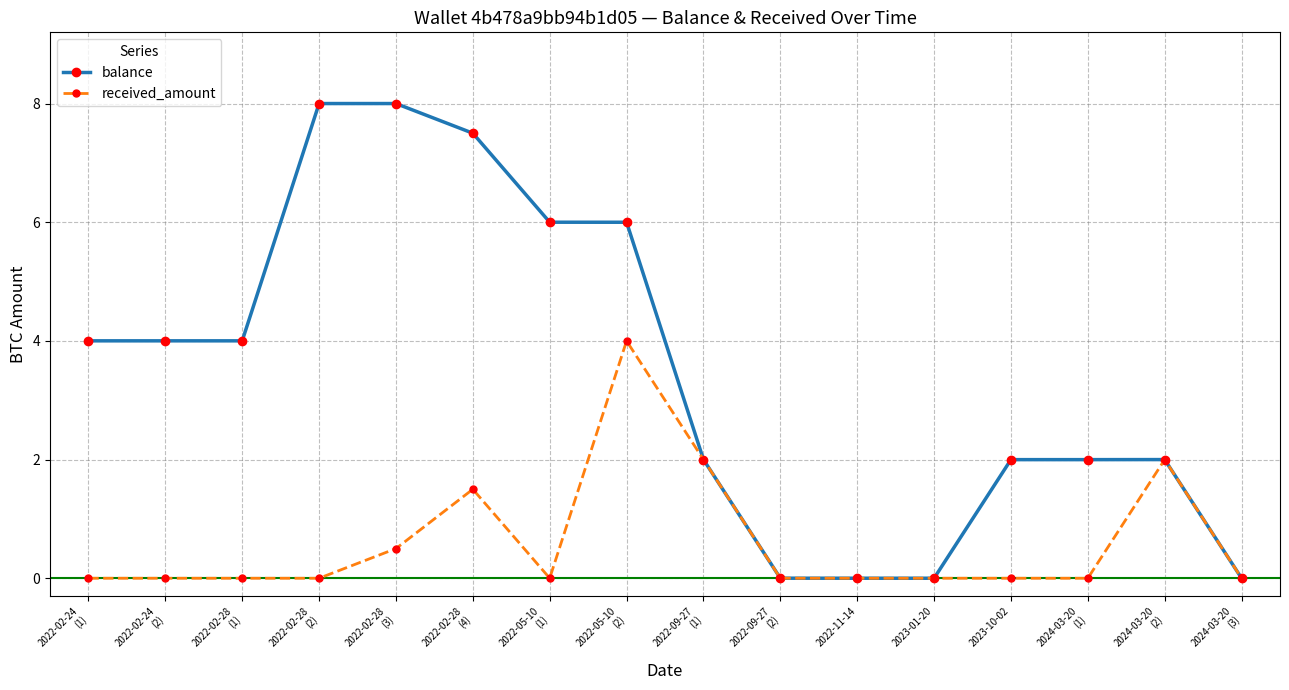

What is the label of the 3rd point from the right?

2024-03-20
(1)